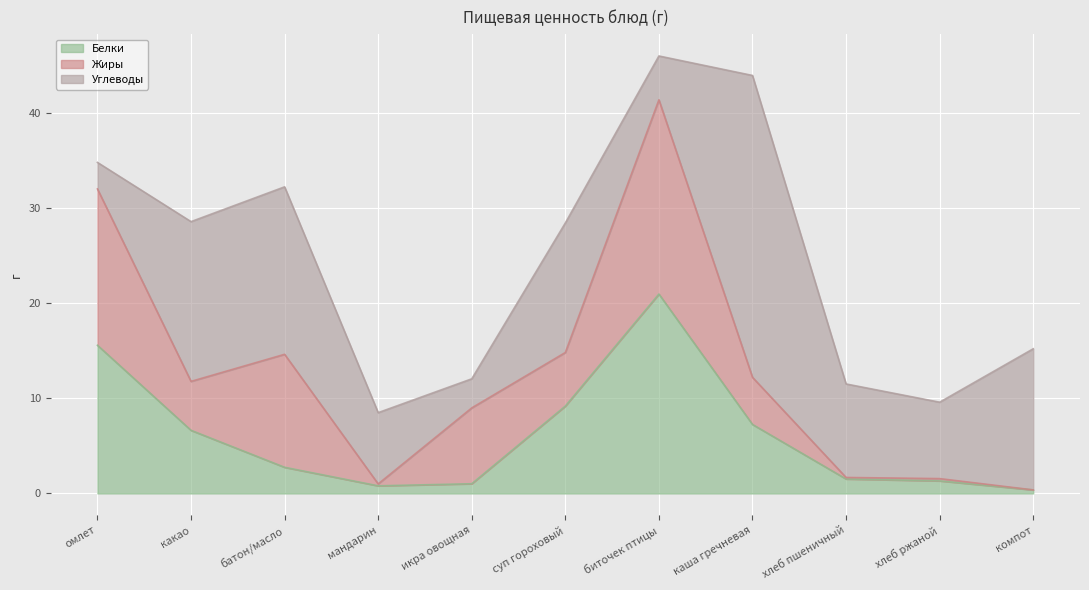

At how many categories does at least one series exceed 18?

2